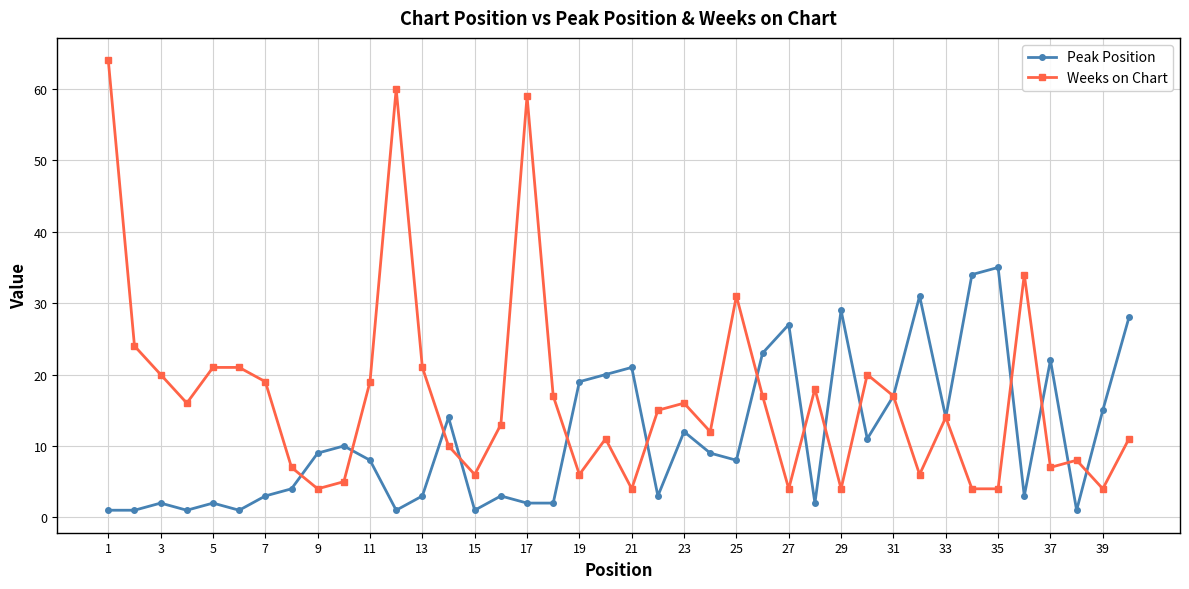

True or false: Weeks on Chart has more than 1 interior local peaks.

True